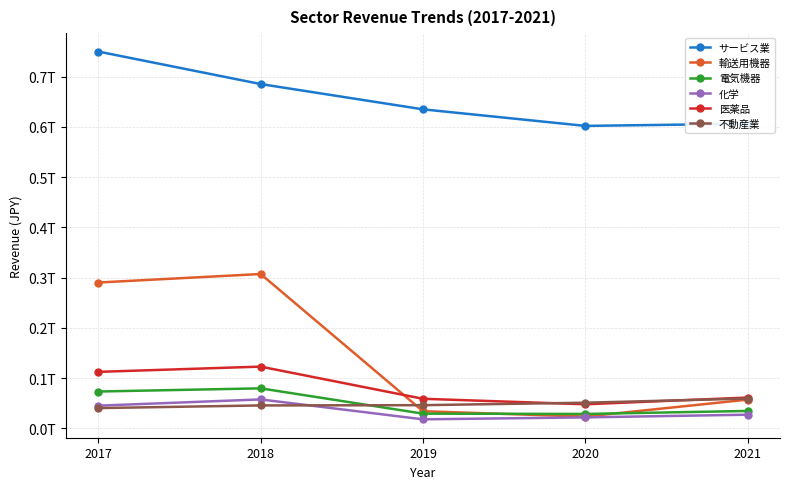

The value of 不動産業 at 2018 is 45433744142. True or false?

True